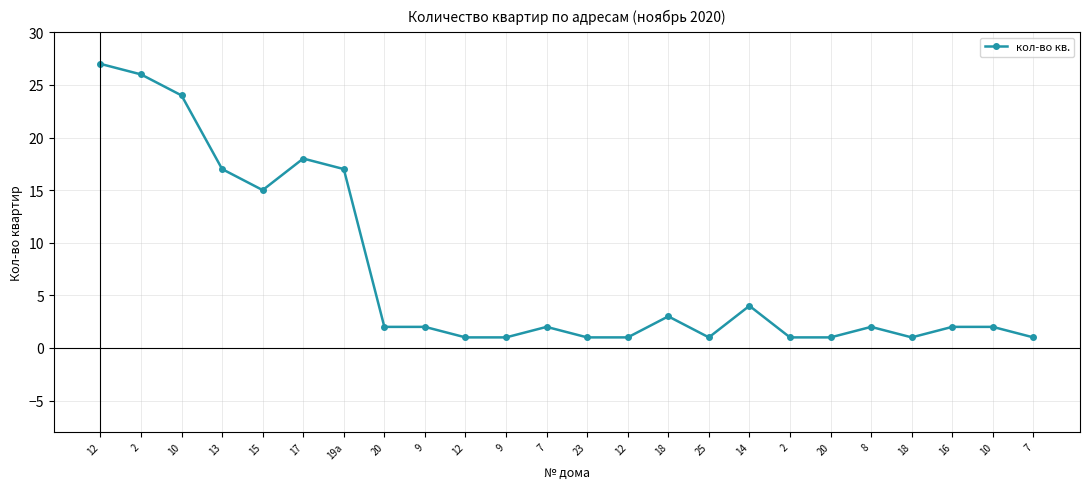

Reading left to right, what are all the values shown in this chart?

27	26	24	17	15	18	17	2	2	1	1	2	1	1	3	1	4	1	1	2	1	2	2	1